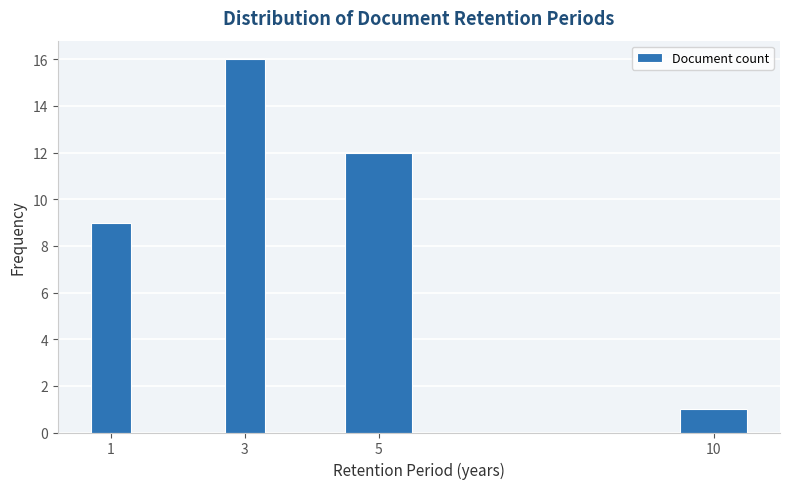

Reading right to left, transcribe all the data shown in this chart.

1	12	16	9